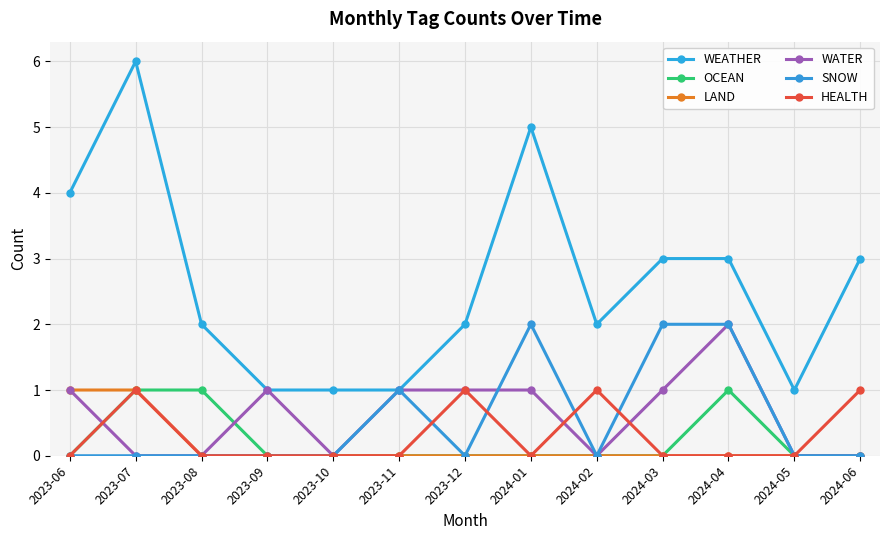

Reading left to right, what are all the values shown in this chart?

WEATHER: 4	6	2	1	1	1	2	5	2	3	3	1	3
OCEAN: 0	1	1	0	0	0	0	0	0	0	1	0	0
LAND: 1	1	0	0	0	0	0	0	0	0	0	0	0
WATER: 1	0	0	1	0	1	1	1	0	1	2	0	0
SNOW: 0	0	0	0	0	1	0	2	0	2	2	0	0
HEALTH: 0	1	0	0	0	0	1	0	1	0	0	0	1